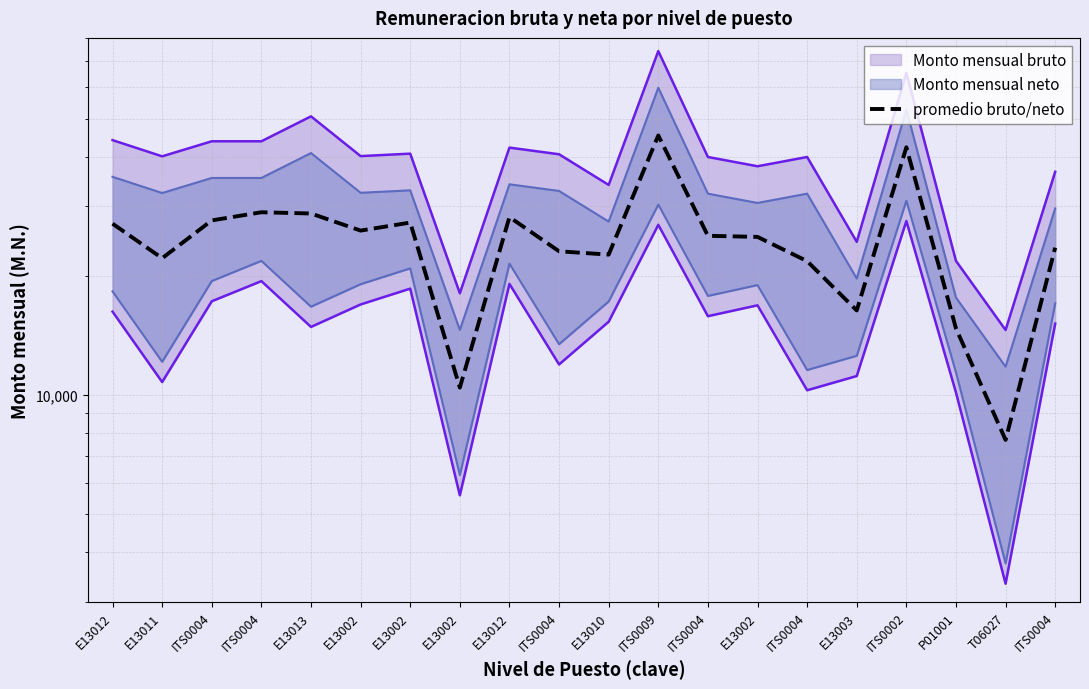

Which category has the highest value across all series?

ITS0009